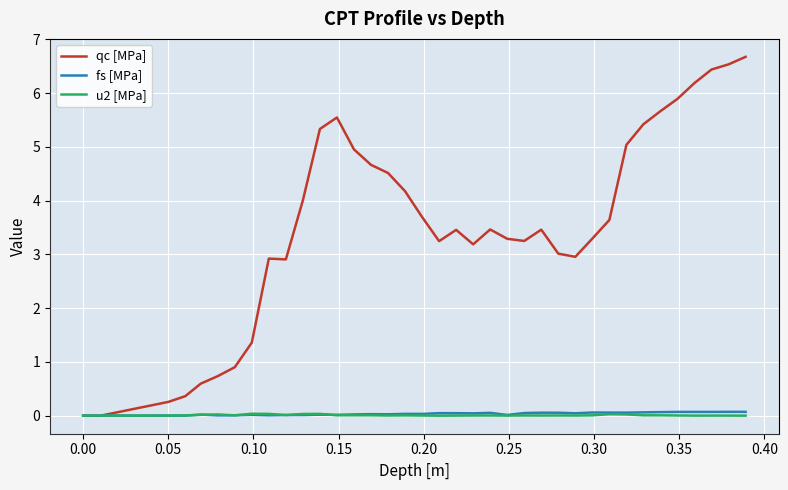

Which series has the largest total across all categories?

qc [MPa]